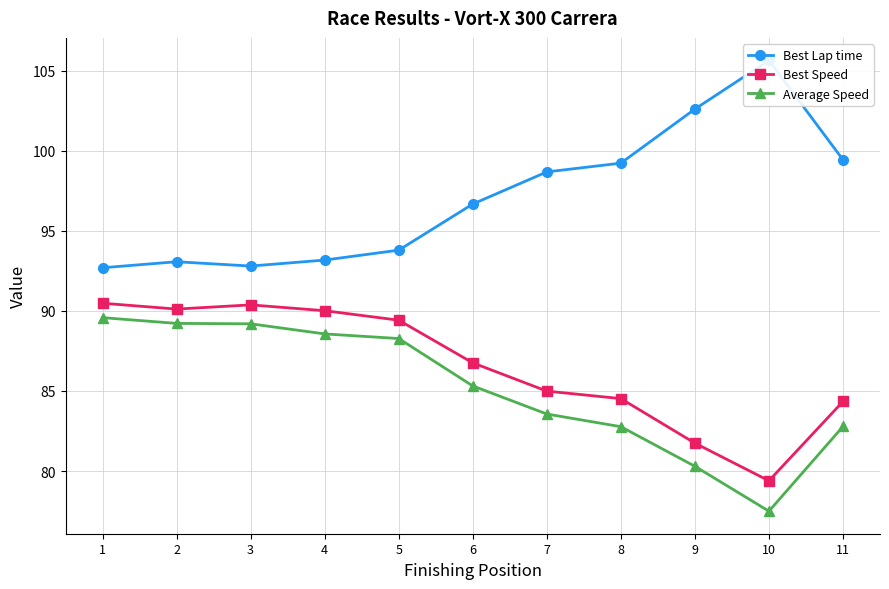

Is this an area chart (filled region under the line)?

No